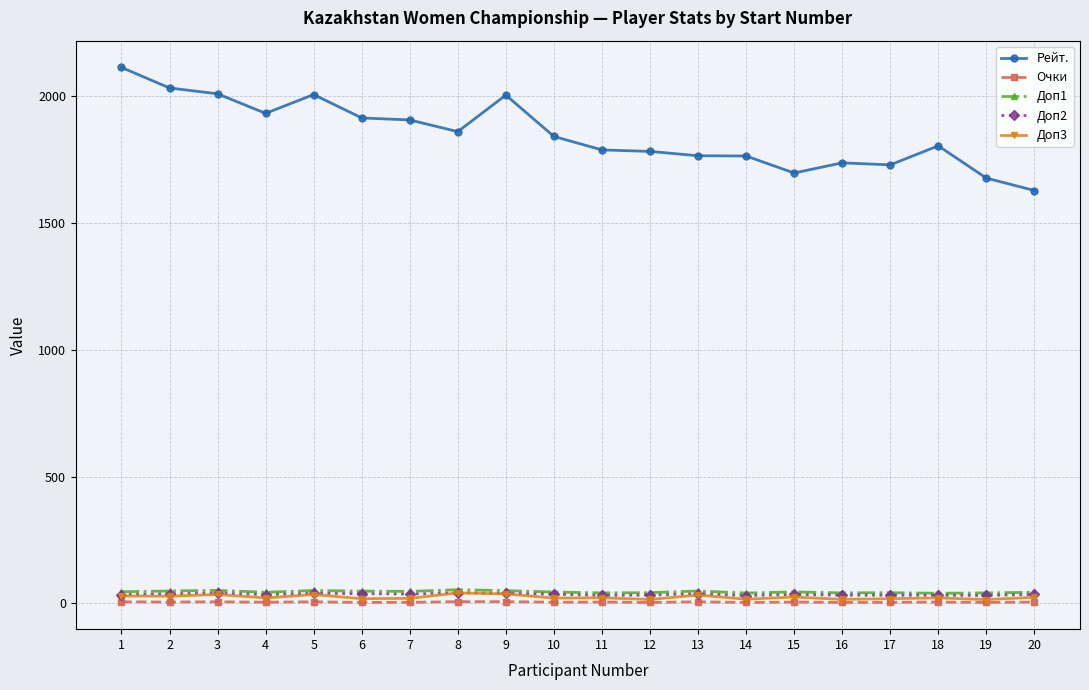

What is the maximum value for Рейт.?

2112.0